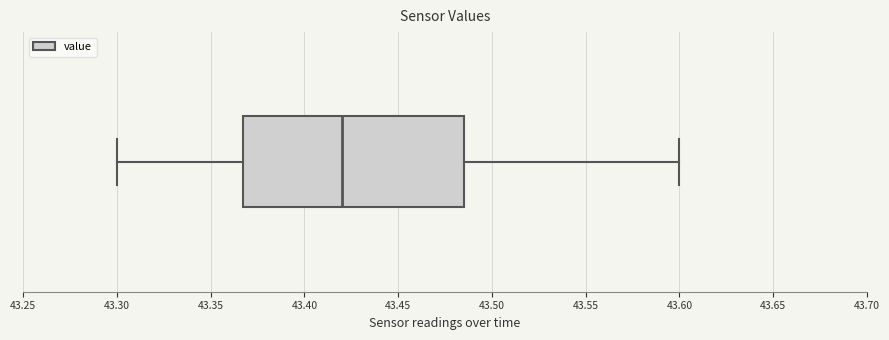

Transcribe this box plot: give where the median line is, the range the box spans, and where the two whiskers end, as read against the x-axis. The values are not printed on the chart, so give them approximately, as read against the axis.

median 43.420, box 43.370 to 43.485, whiskers 43.300 to 43.600